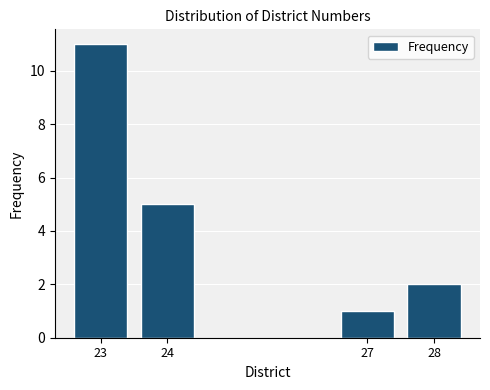

Reading left to right, what are all the values shown in this chart?

11	5	1	2